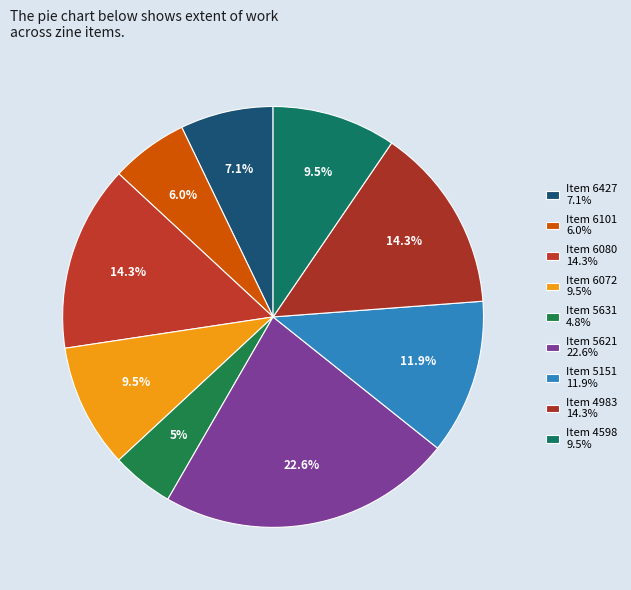

Count the number of slices in the pie.

9